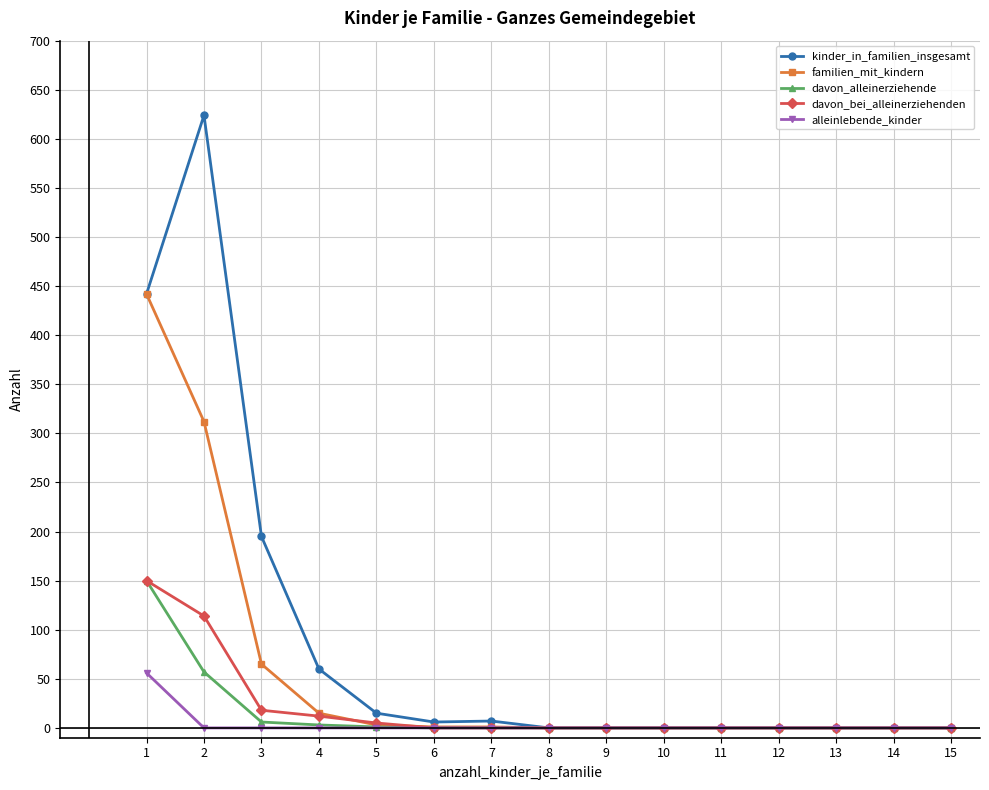

What is the value of the kinder_in_familien_insgesamt point at the 2nd from the left?

624